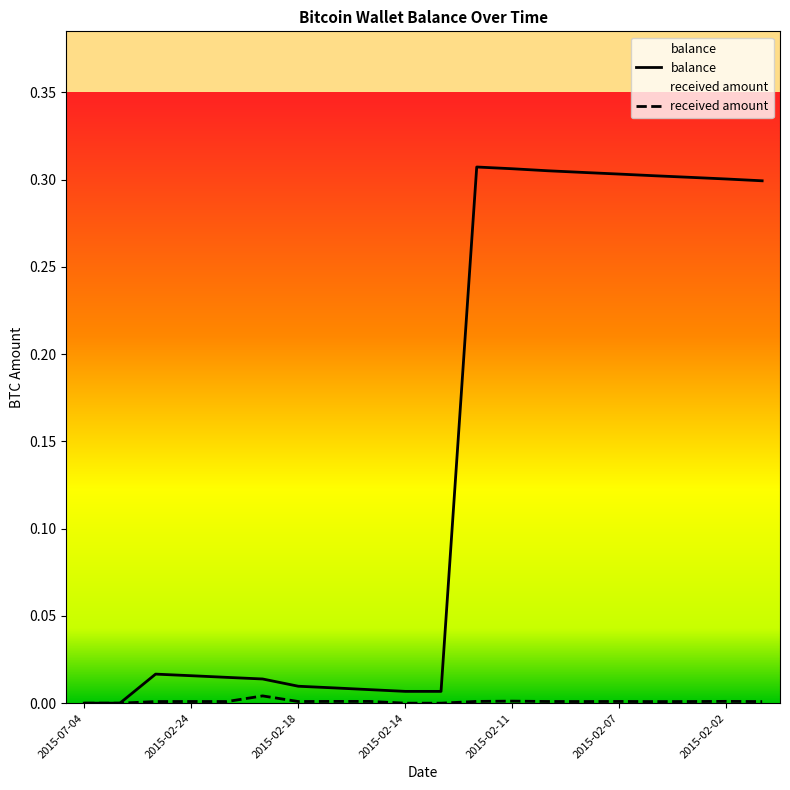

List the series in order of their peak value, highest first.

balance, received amount